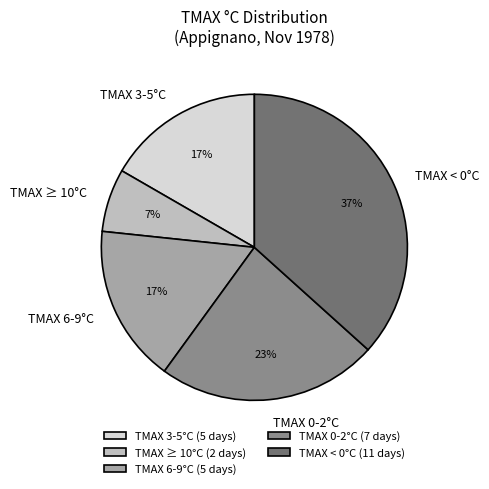

The TMAX ≥ 10°C slice represents 1% of the pie. True or false?

False